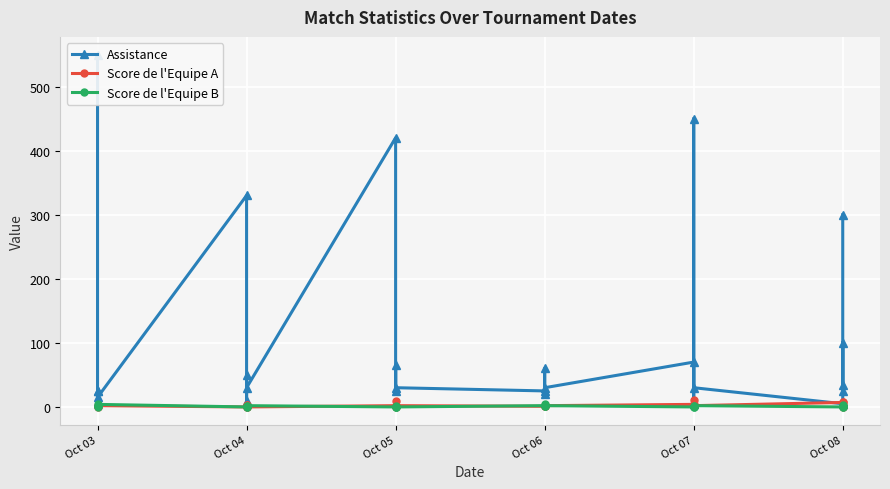

What is the difference between the second highest and minimum values in the Score de l'Equipe B series?

4